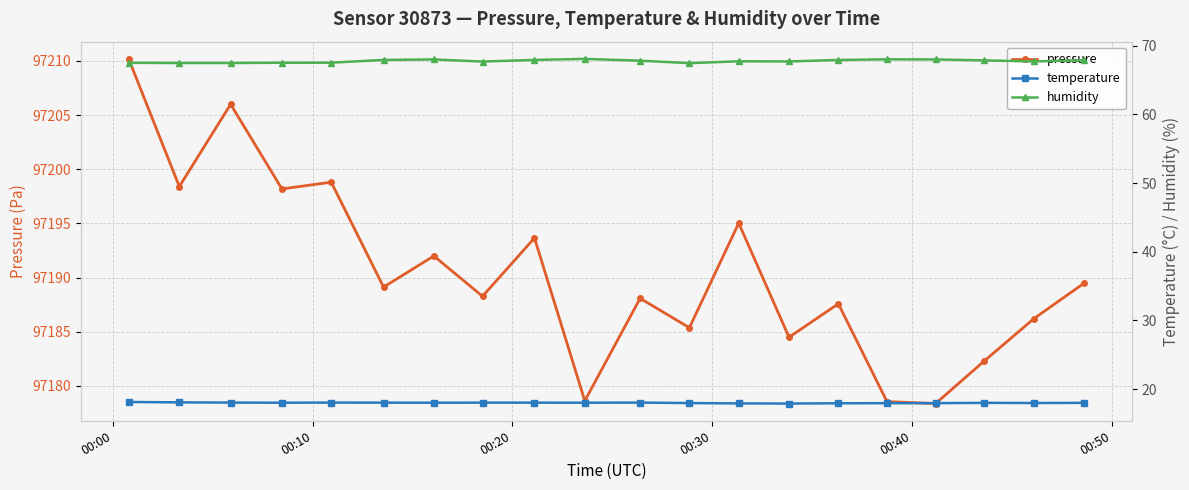

In temperature, how many points are higher than both neighbors (excluding endpoints)?

3